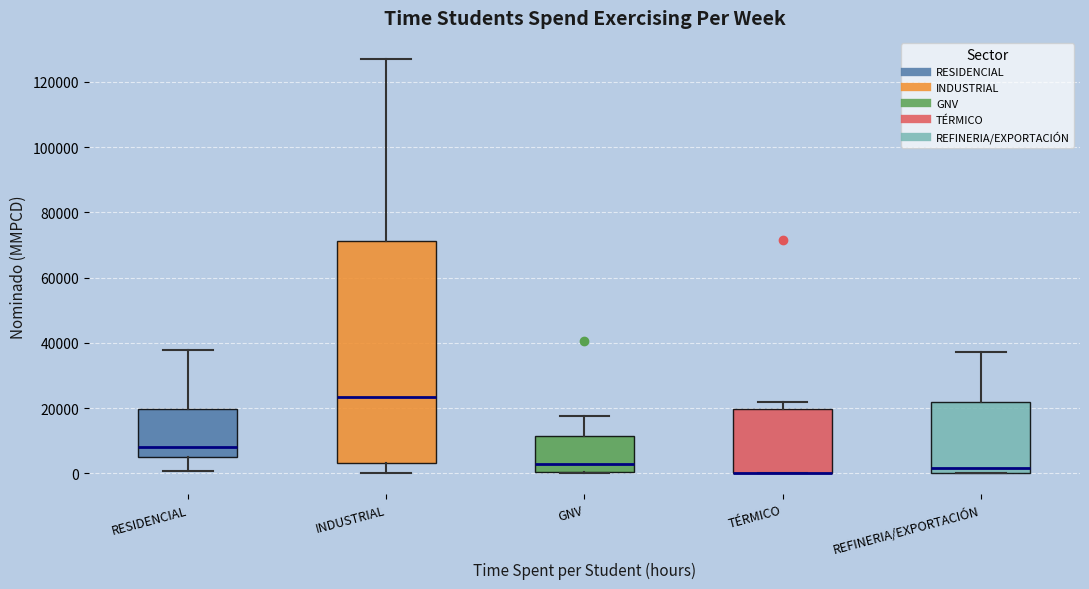

Reading left to right, read every box against the y-axis: the position of its median line, the range the box covers, and the ends of its whiskers. The values are not printed on the chart, so give them approximately, as read against the axis.

RESIDENCIAL: median 8000, box 4000 to 20000, whiskers 0 to 38000
INDUSTRIAL: median 24000, box 4000 to 72000, whiskers 0 to 128000
GNV: median 2000, box 0 to 12000, whiskers 0 to 18000
TÉRMICO: median 0 (drawn on the box's lower edge), box 0 to 20000, whiskers 0 to 22000
REFINERIA/EXPORTACIÓN: median 2000, box 0 to 22000, whiskers 0 to 38000